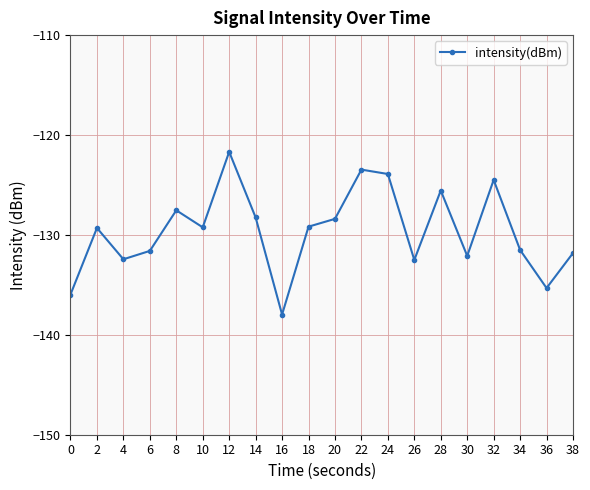

Does the chart display data point markers on the line(s)?

Yes